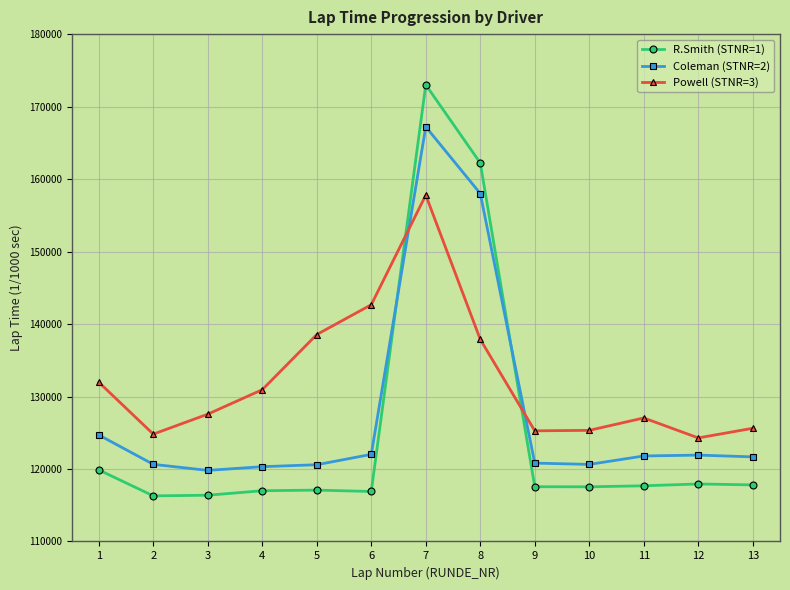

What is the smallest value displayed?

116290